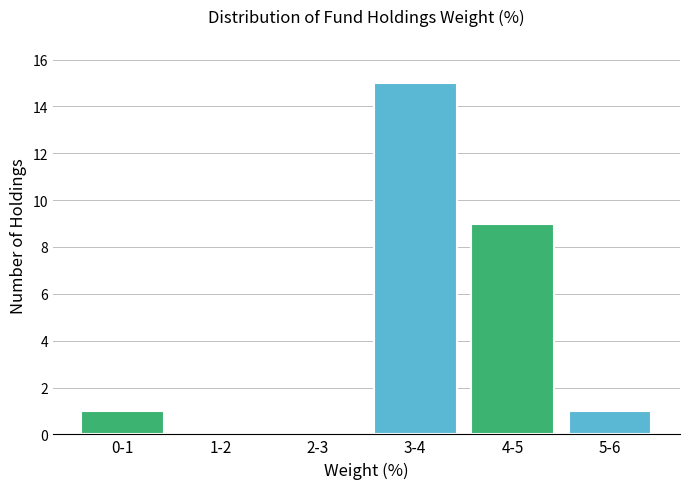

Reading left to right, list all the values displayed in this chart.

0-1=1	1-2=0	2-3=0	3-4=15	4-5=9	5-6=1